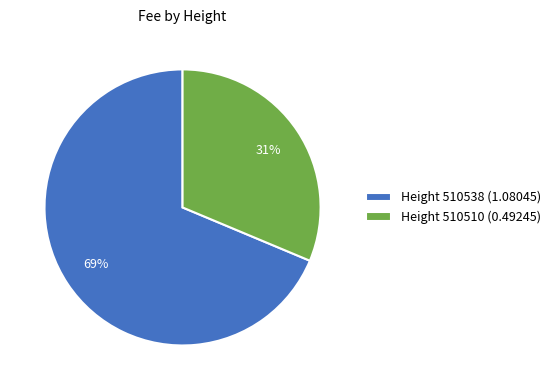

To the nearest percent, what is the average slice percentage?

50%